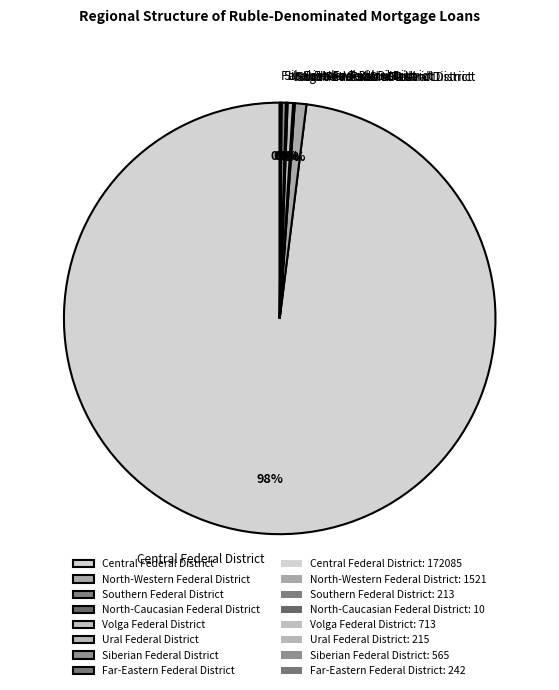

The Siberian Federal District slice represents 0% of the pie. True or false?

True